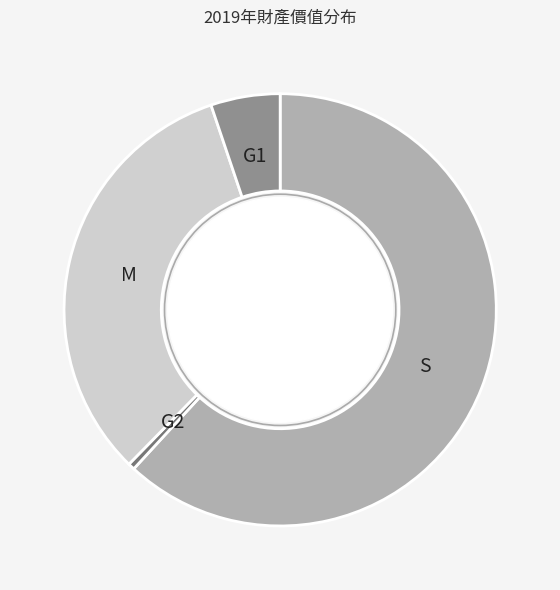

Count the number of slices in the pie.

4